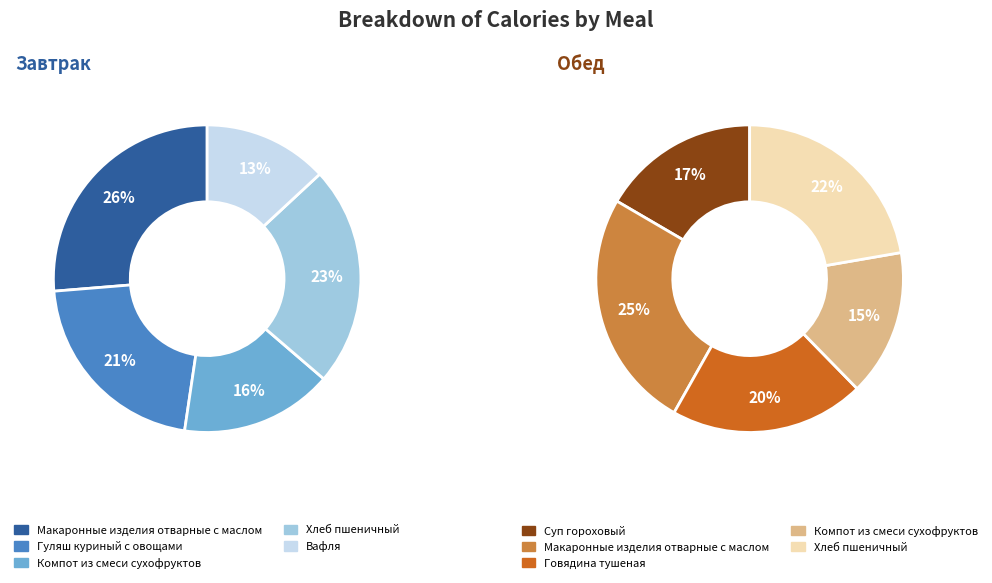

Rank the categories by Завтрак value from highest to lowest.

Макаронные изделия отварные с маслом, Хлеб пшеничный, Гуляш куриный с овощами, Компот из смеси сухофруктов, Вафля